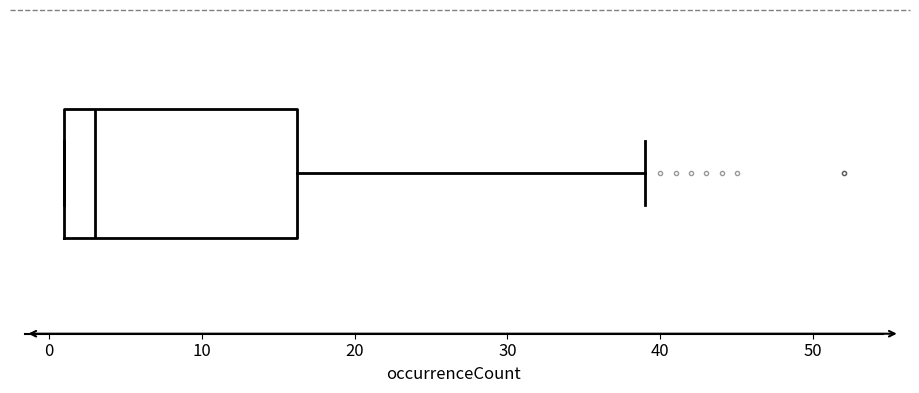

Read this box plot against the x-axis: the position of the median line, the range covered by the box, and the ends of both whiskers. The values are not printed on the chart, so give them approximately, as read against the axis.

median 3, box 1 to 16, whiskers 1 to 39